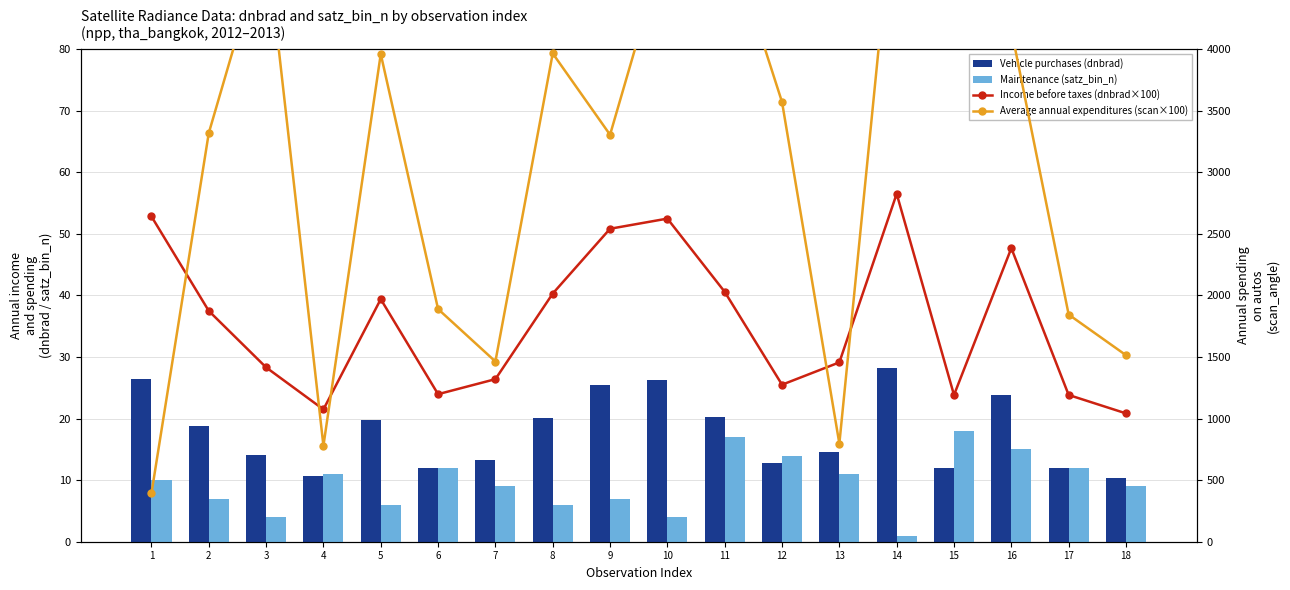

Which has a higher value, 5 or 10?

10